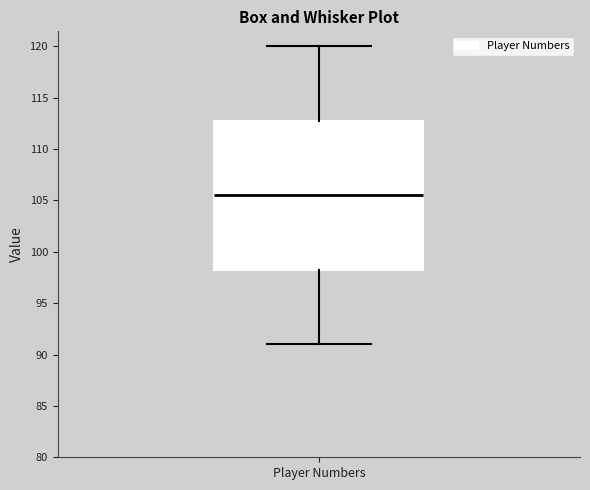

Read this box plot against the y-axis: the position of the median line, the range covered by the box, and the ends of both whiskers. The values are not printed on the chart, so give them approximately, as read against the axis.

median 105.5, box 98.5 to 113.0, whiskers 91.0 to 120.0